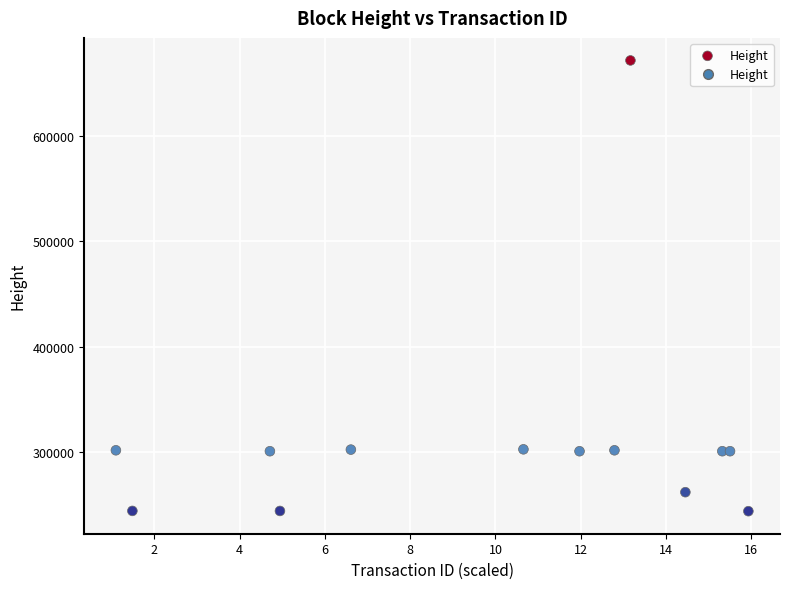

What is the range of Y values (max minus min)?

428228